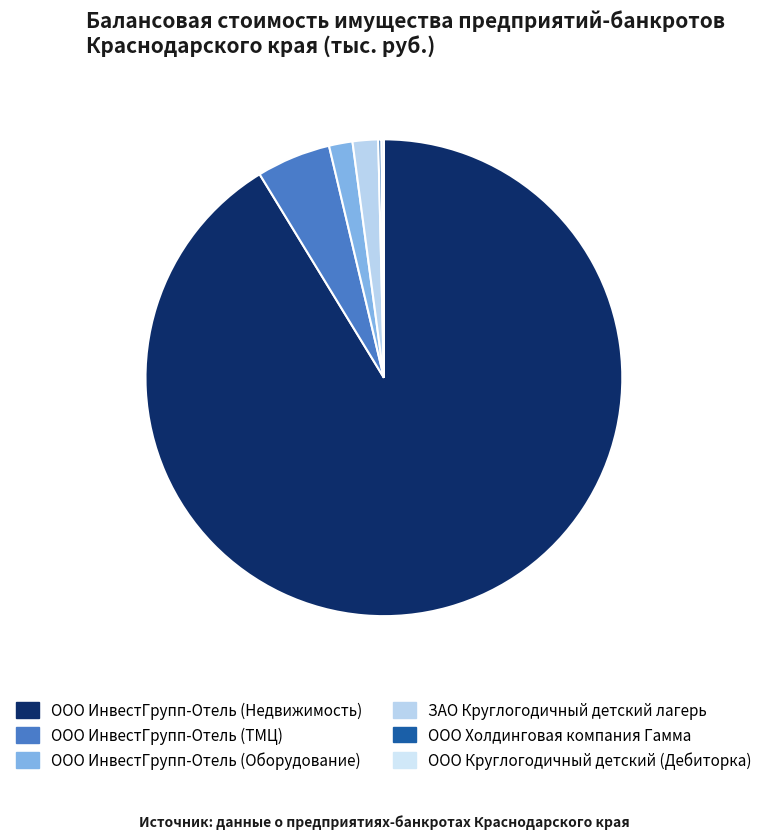

Which category has the biggest portion of the pie?

ООО ИнвестГрупп-Отель (Недвижимость)